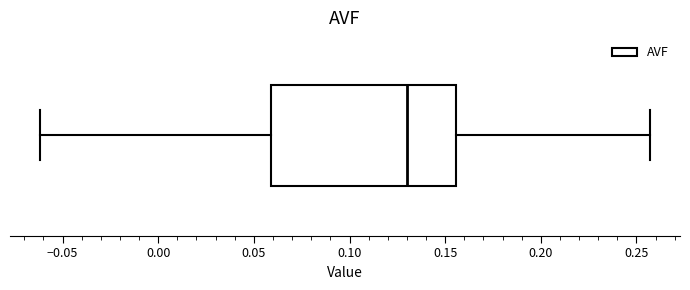

Read this box plot against the x-axis: the position of the median line, the range covered by the box, and the ends of both whiskers. The values are not printed on the chart, so give them approximately, as read against the axis.

median 0.130, box 0.060 to 0.155, whiskers -0.060 to 0.255